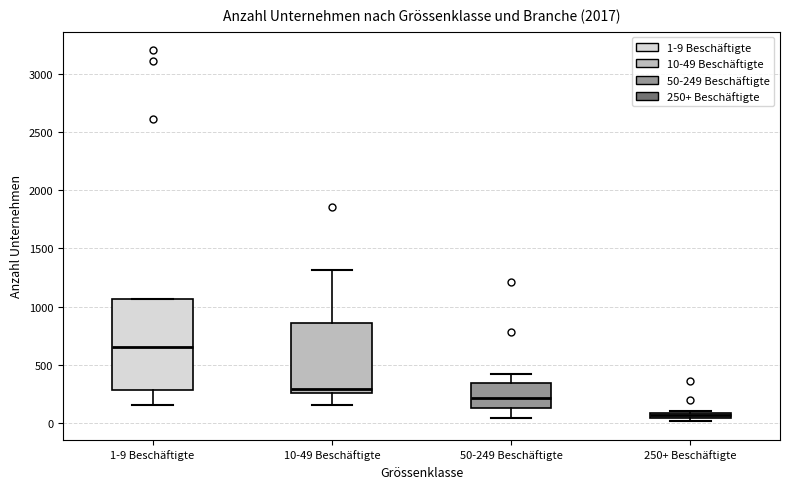

Which box's median line is the lowest?

250+ Beschäftigte